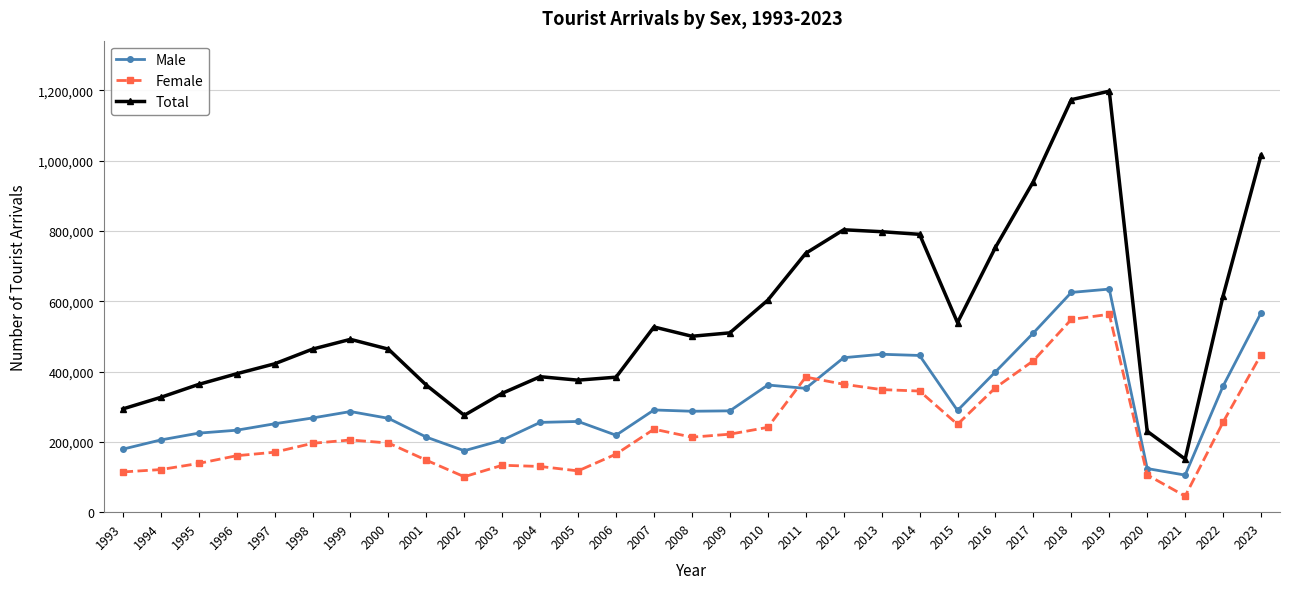

Is it true that Male equals 179178 at 1993?

True